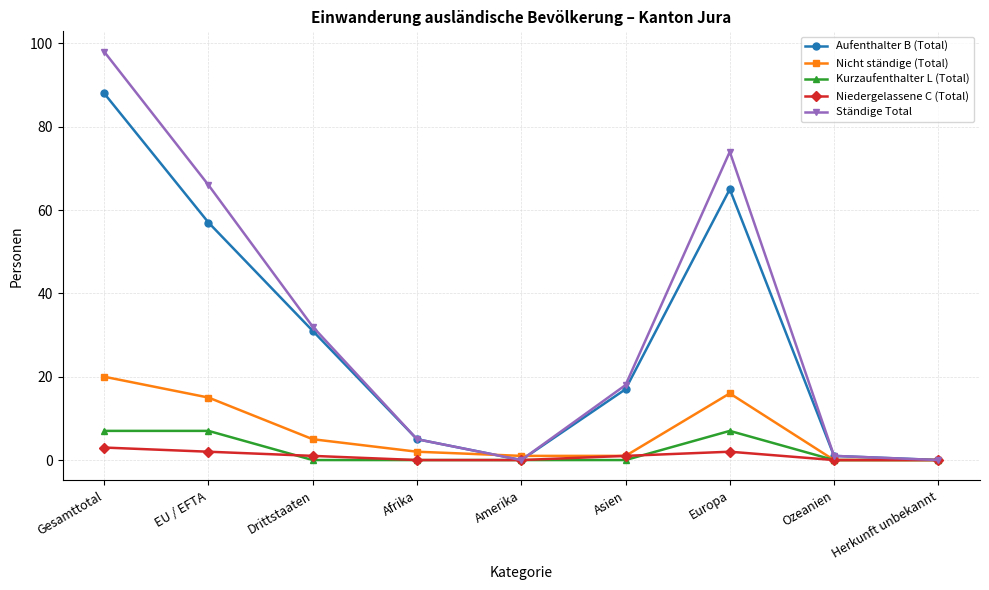

What is the label of the 3rd point from the right?

Europa